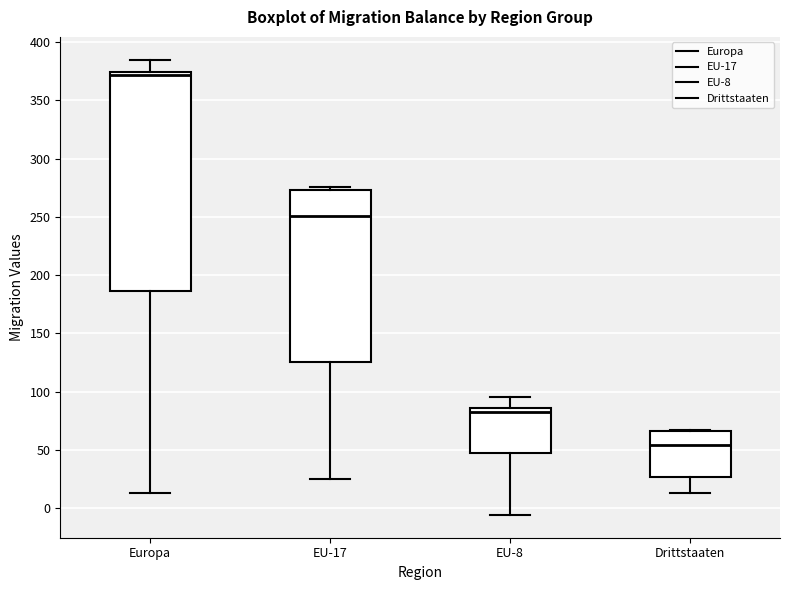

Reading left to right, read every box against the y-axis: the position of its median line, the range the box covers, and the ends of its whiskers. The values are not printed on the chart, so give them approximately, as read against the axis.

Europa: median 370, box 185 to 375, whiskers 15 to 385
EU-17: median 250, box 125 to 275, whiskers 25 to 275 (just above the box's upper edge)
EU-8: median 80, box 50 to 85, whiskers -5 to 95
Drittstaaten: median 55, box 25 to 65, whiskers 15 to 65